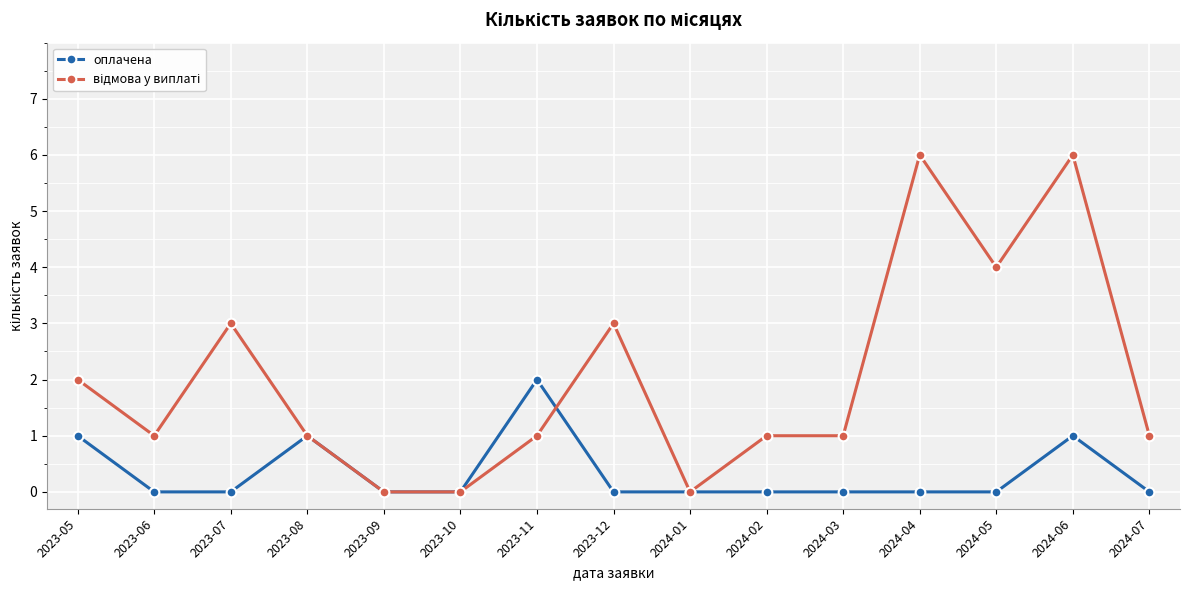

The value of оплачена at 2024-02 is 1. True or false?

False